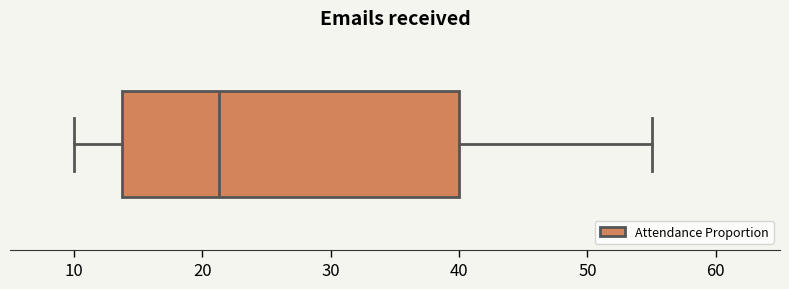

Transcribe this box plot: give where the median line is, the range the box spans, and where the two whiskers end, as read against the x-axis. The values are not printed on the chart, so give them approximately, as read against the axis.

median 21, box 14 to 40, whiskers 10 to 55